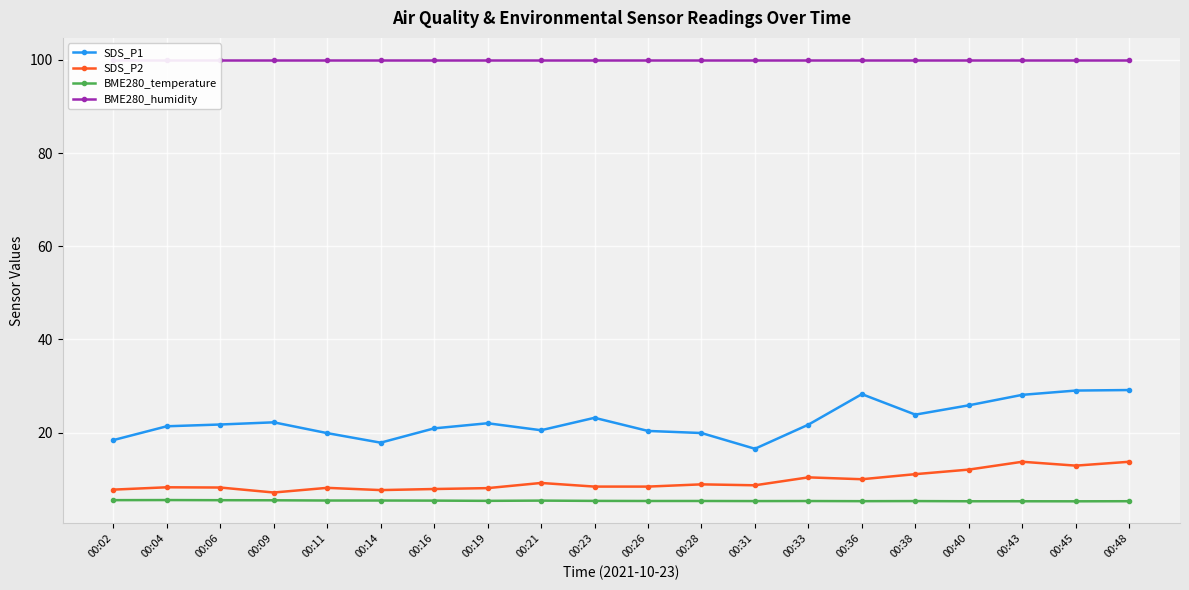

Reading left to right, what are all the values shown in this chart?

SDS_P1: 18.4	21.4	21.7	22.2	19.9	17.8	20.9	22.0	20.5	23.2	20.4	19.9	16.5	21.7	28.2	23.9	25.9	28.1	29.0	29.1
SDS_P2: 7.8	8.2	8.2	7.1	8.1	7.7	7.9	8.1	9.2	8.4	8.4	8.9	8.7	10.4	10.0	11.1	12.1	13.7	12.9	13.7
BME280_temperature: 5.5	5.5	5.5	5.5	5.4	5.4	5.4	5.3	5.4	5.3	5.3	5.3	5.3	5.3	5.3	5.3	5.2	5.2	5.2	5.3
BME280_humidity: 100.0	100.0	100.0	100.0	100.0	100.0	100.0	100.0	100.0	100.0	100.0	100.0	100.0	100.0	100.0	100.0	100.0	100.0	100.0	100.0